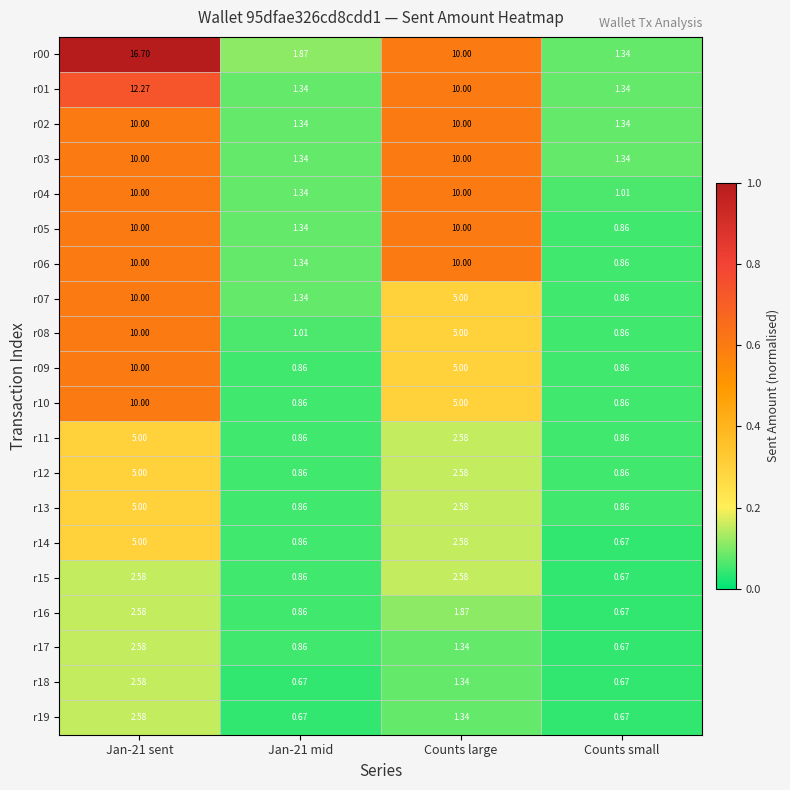

Where is r01 nearest to the value 6?

Counts large